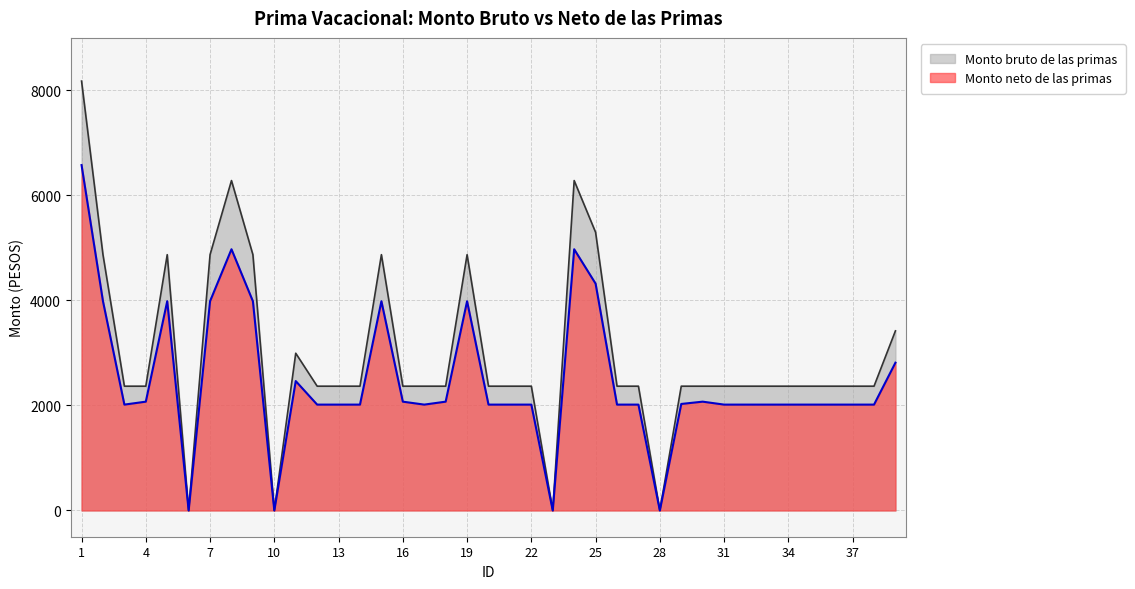

Does the chart have visible grid lines?

Yes